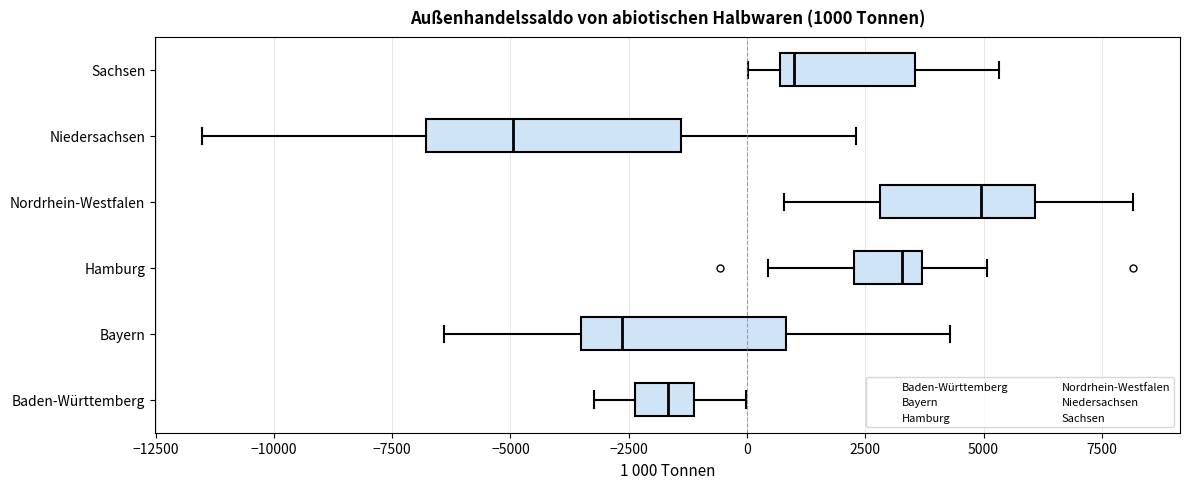

Comparing the boxes themselves (not the whiskers), which one is the widest?

Niedersachsen